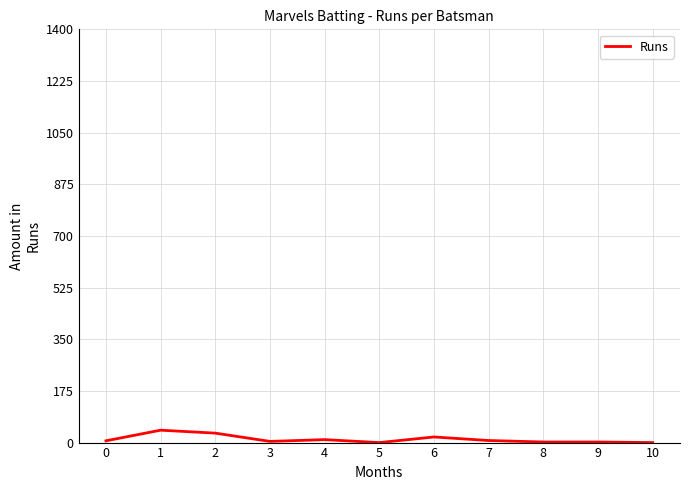

Is this an area chart (filled region under the line)?

No